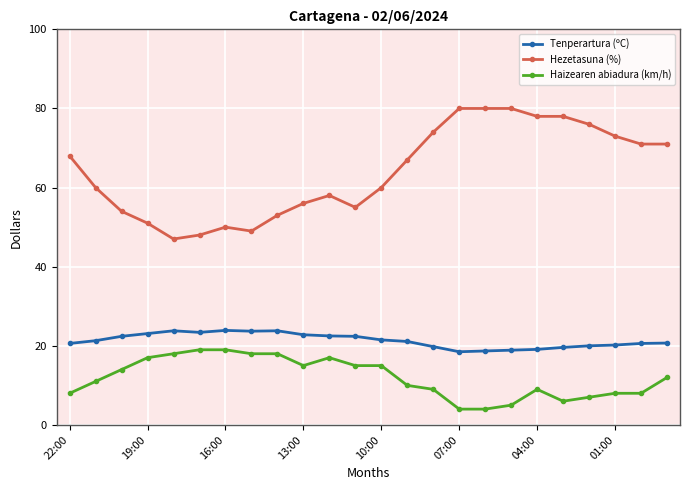

Which series has the widest spread of values?

Hezetasuna (%)